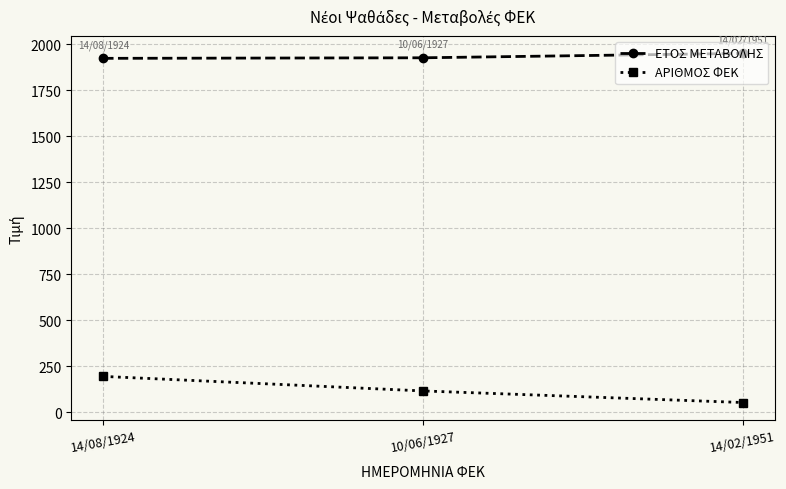

Rank the series by their average value, from highest to lowest.

ΕΤΟΣ ΜΕΤΑΒΟΛΗΣ, ΑΡΙΘΜΟΣ ΦΕΚ